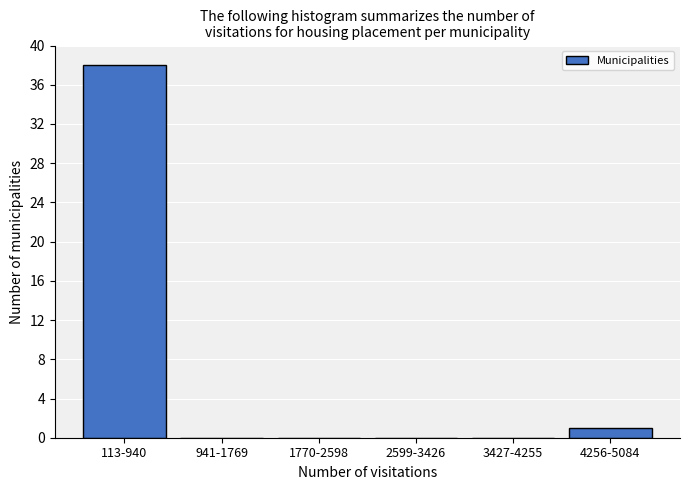

Reading right to left, extract all data points from this chart.

4256-5084=1	3427-4255=0	2599-3426=0	1770-2598=0	941-1769=0	113-940=38